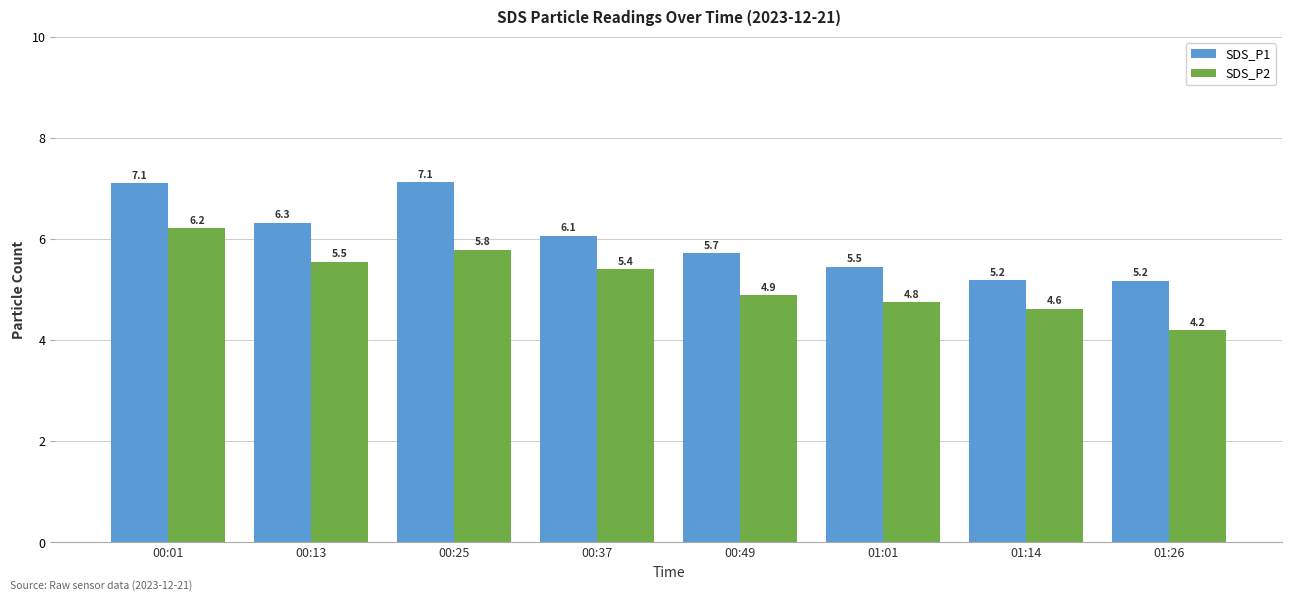

At which label is SDS_P1 closest to 6?

00:37